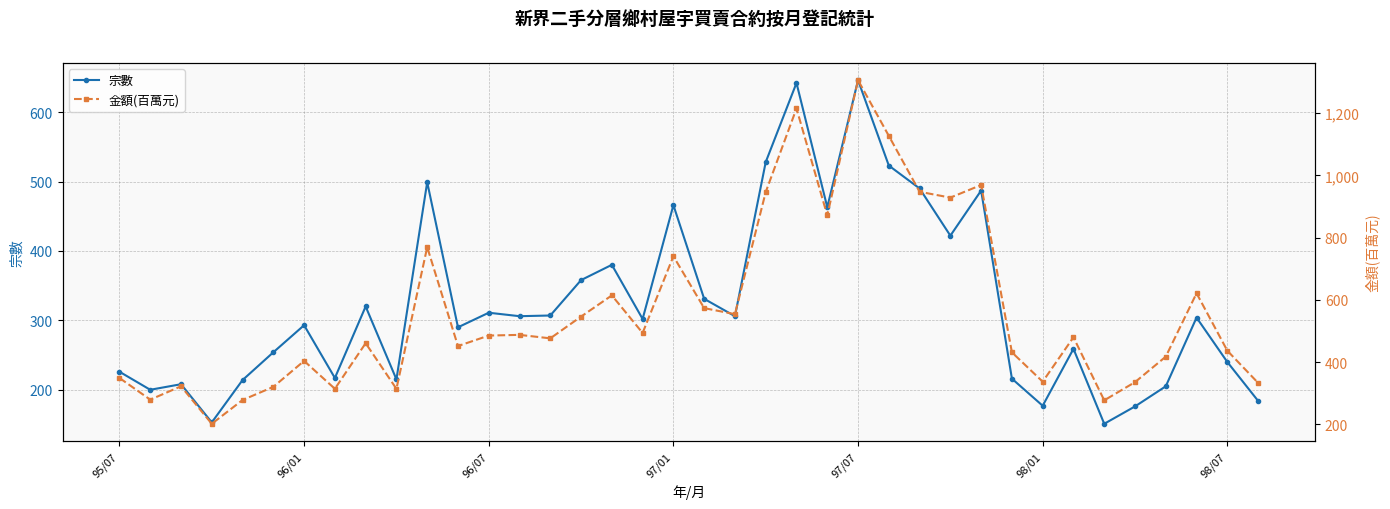

What is the lowest value of the 宗數 series?

151